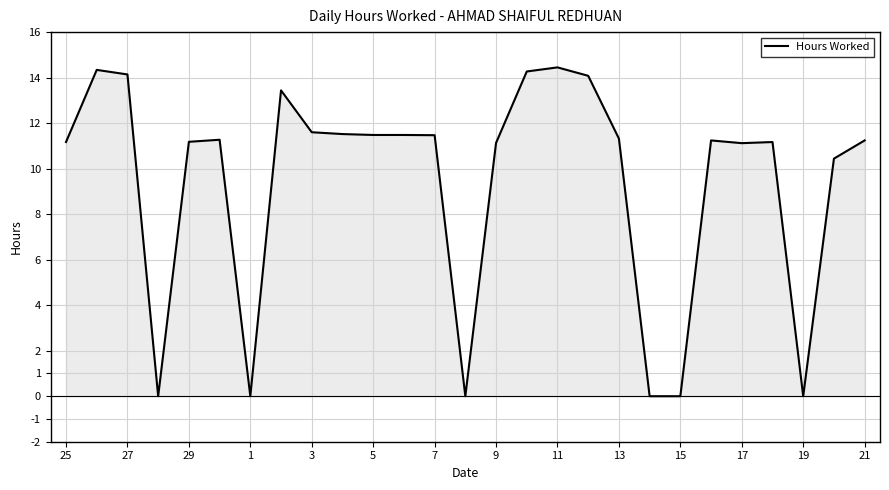

Does the chart display data point markers on the line(s)?

No